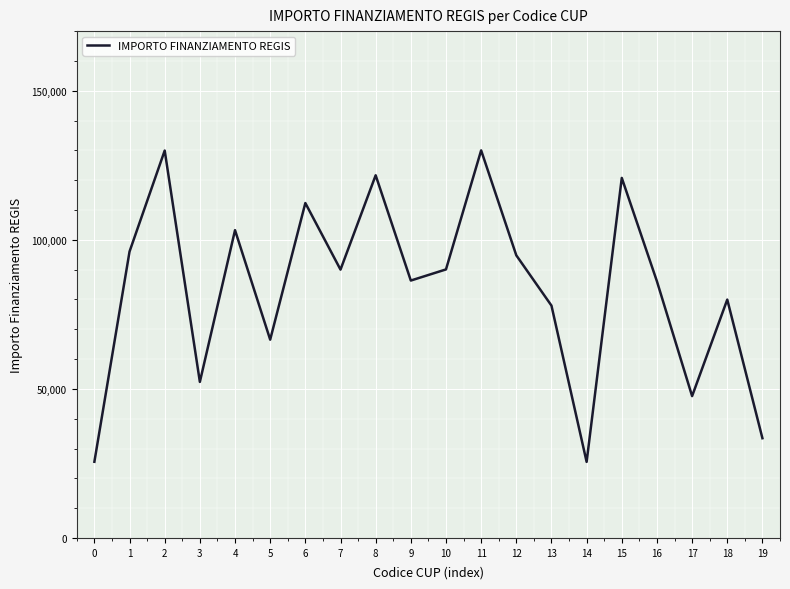

Approximately how many times larger is the value at 9 compared to 3?

1.6